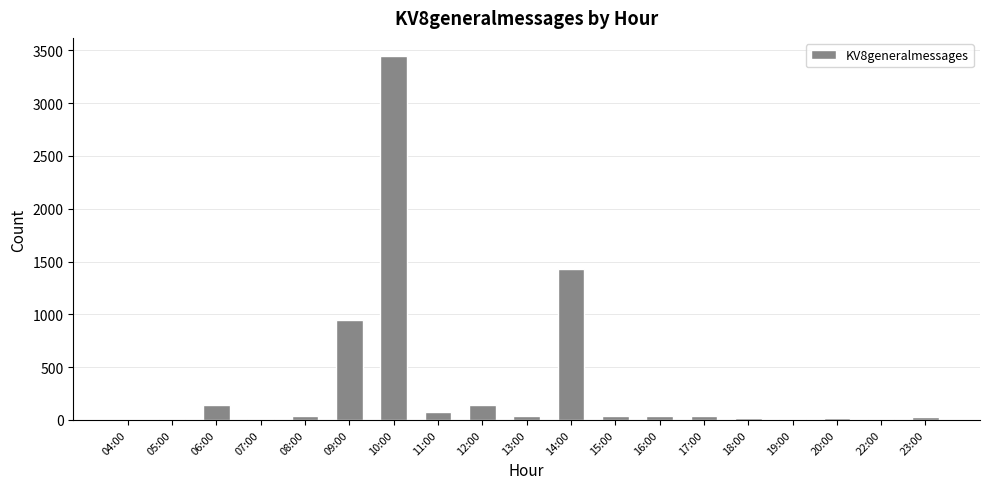

At which label is the value closest to 1723?

14:00